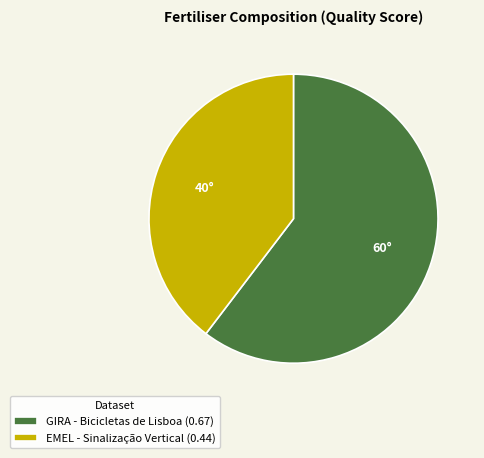

Is it true that EMEL - Sinalização Vertical (0.44) is 40% of the pie?

True